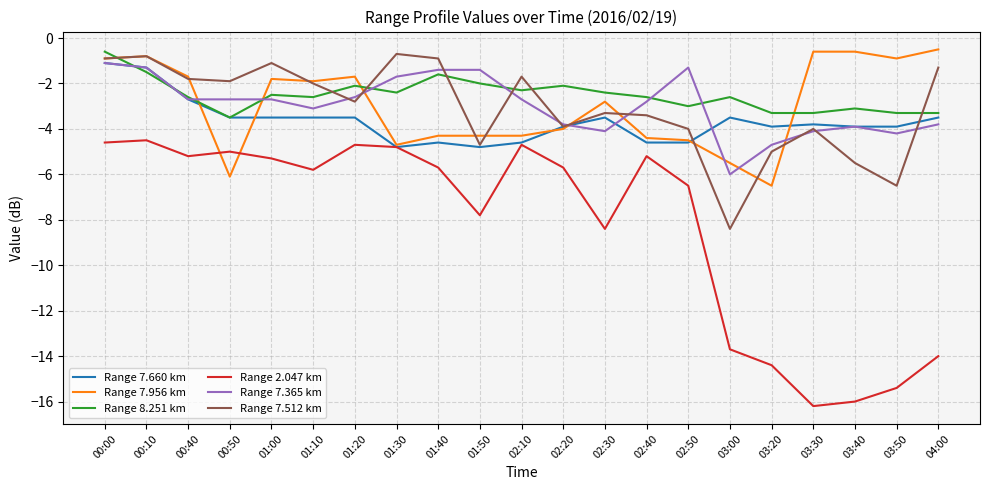

True or false: Range 7.660 km has a value of -3.5 at 00:50.

True